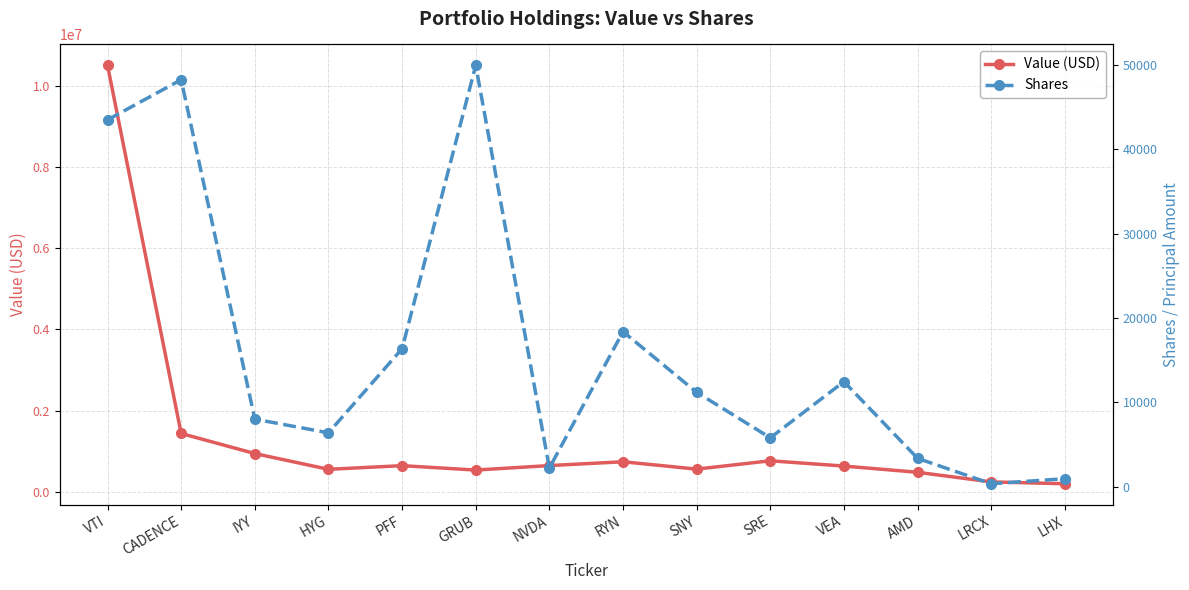

What is the total value across all series at AMD?

485352